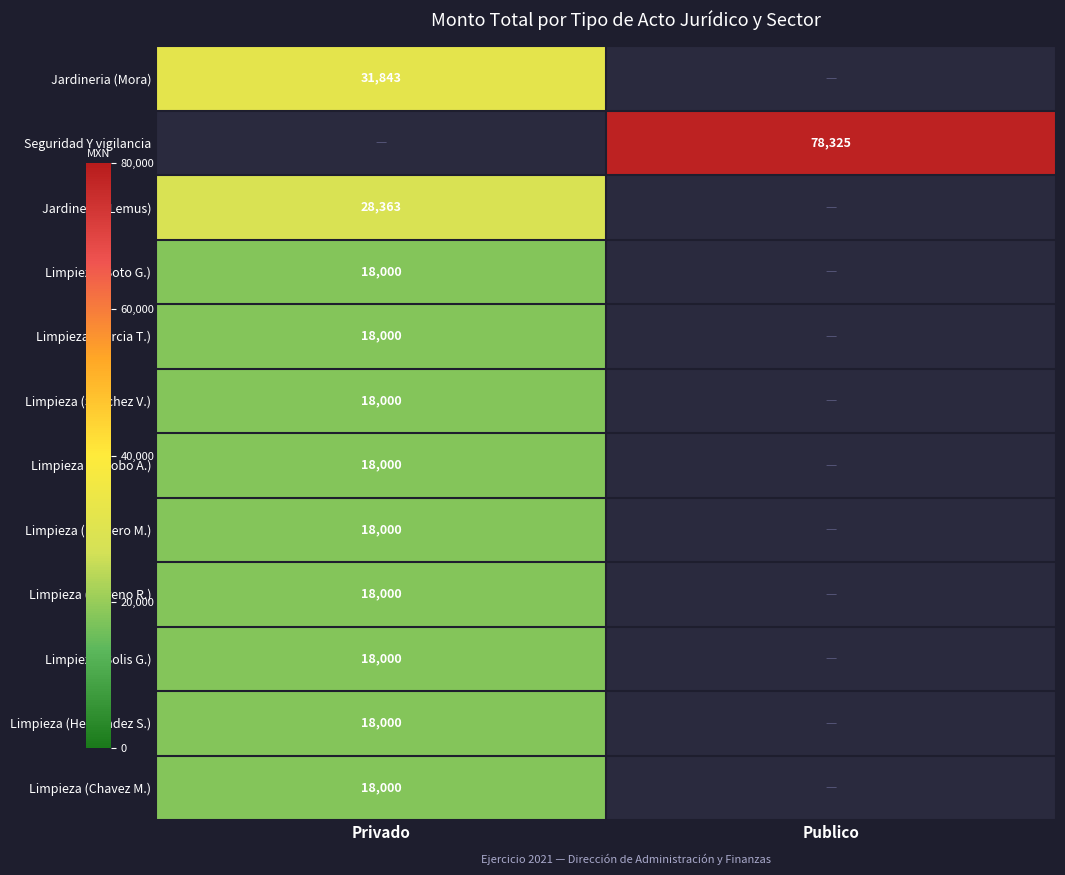

Which has a higher value, Privado or Publico?

Publico